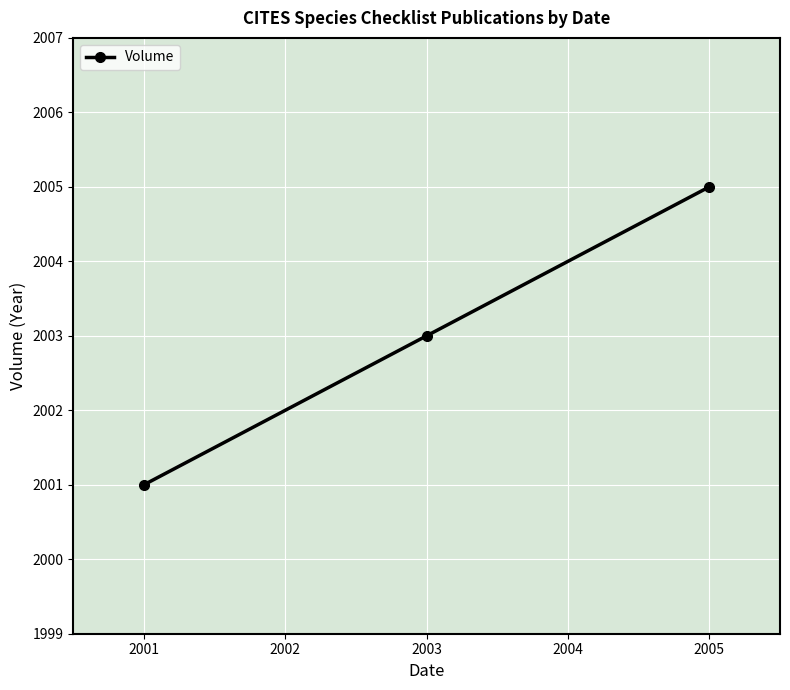

What is the difference between the second highest and minimum values?

2